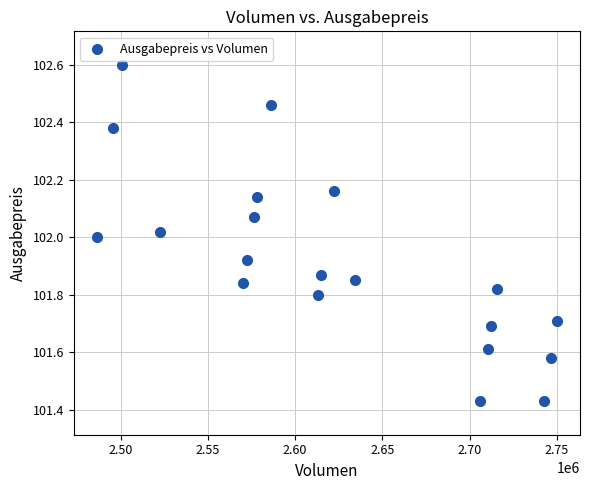

What is the range of X values (max minus min)?

263785.6